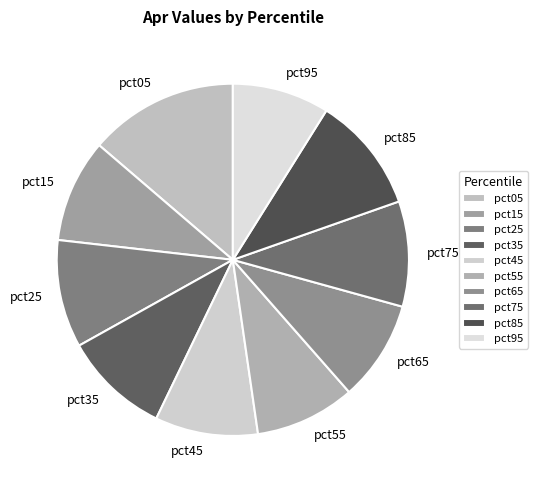

Does pct05 account for over 50% of the chart?

No